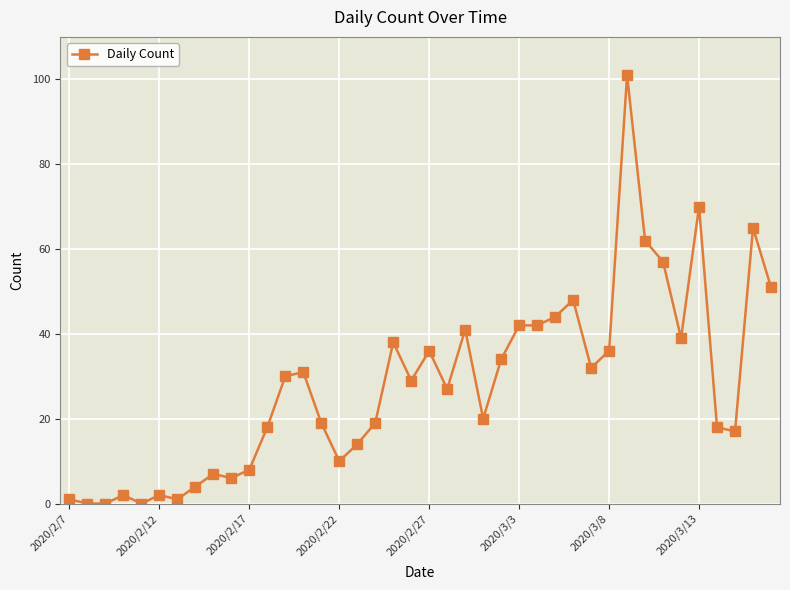

What is the maximum value shown in the chart?

101